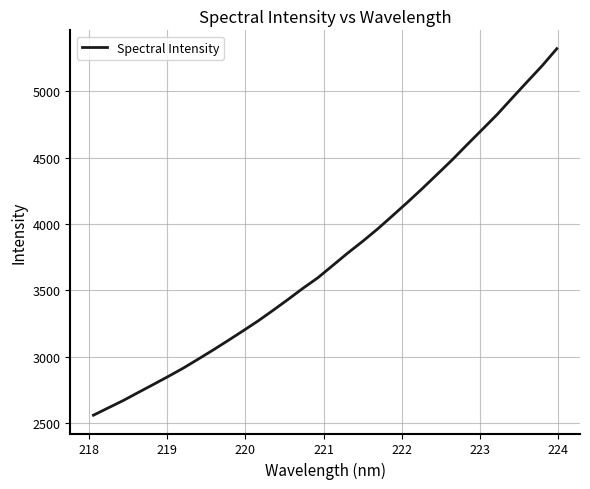

What is the greatest value displayed?

5321.2